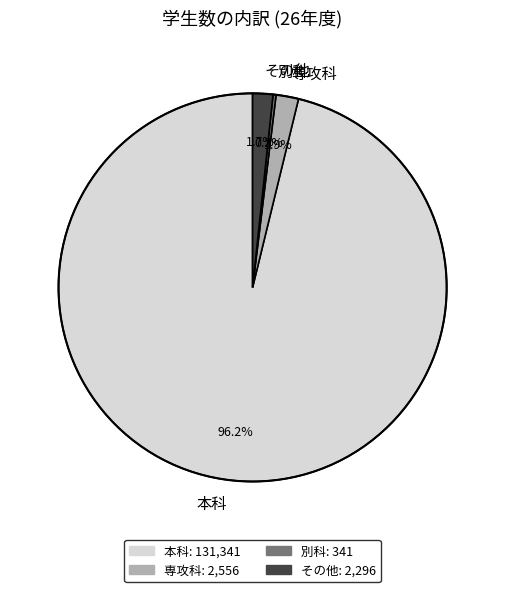

How much of the chart is everything except その他?

98.3%